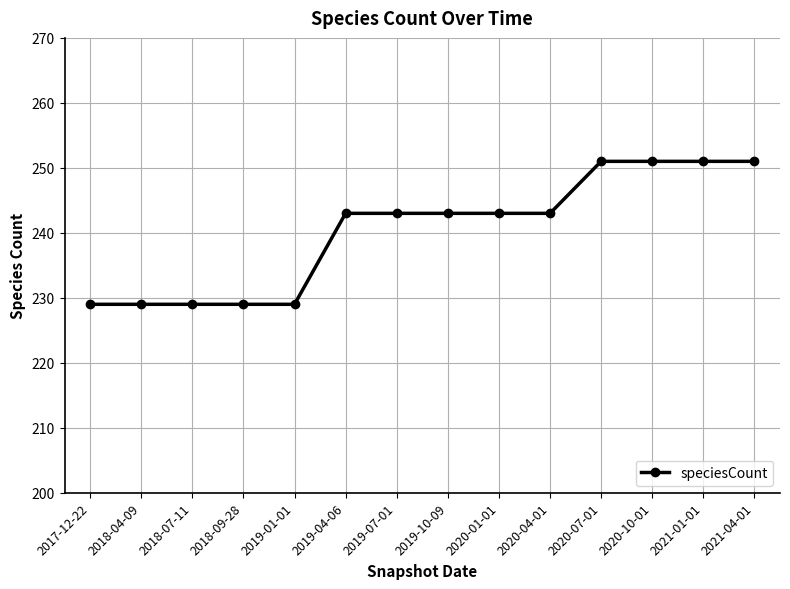

Reading right to left, list all the values displayed in this chart.

2021-04-01=251	2021-01-01=251	2020-10-01=251	2020-07-01=251	2020-04-01=243	2020-01-01=243	2019-10-09=243	2019-07-01=243	2019-04-06=243	2019-01-01=229	2018-09-28=229	2018-07-11=229	2018-04-09=229	2017-12-22=229